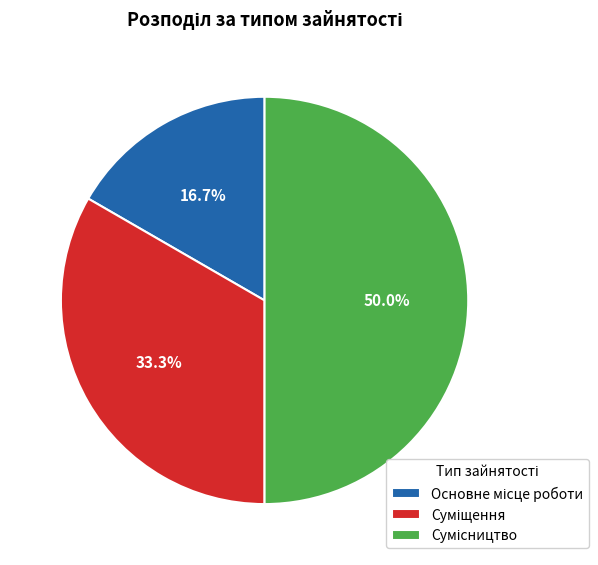

How many segments does this pie chart have?

3